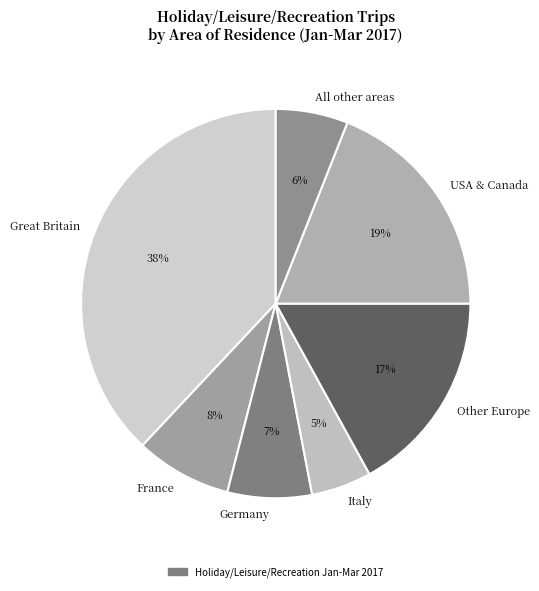

To the nearest percent, what percentage of the pie is All other areas?

6%